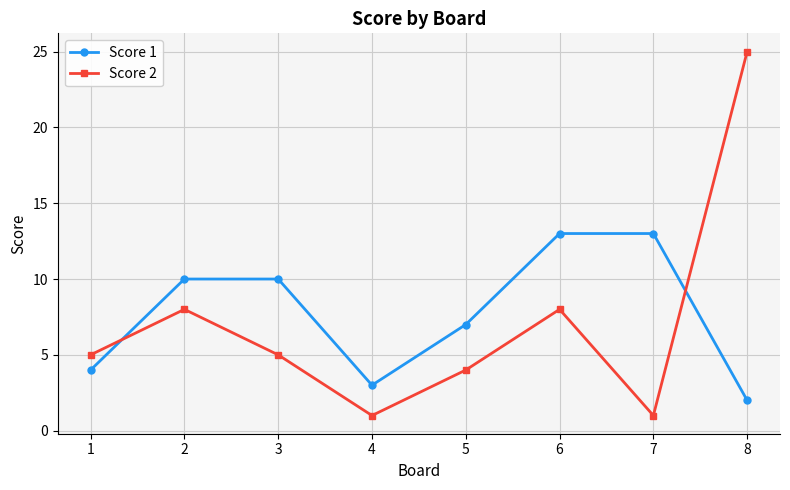

Where is the first local minimum for Score 2?

4